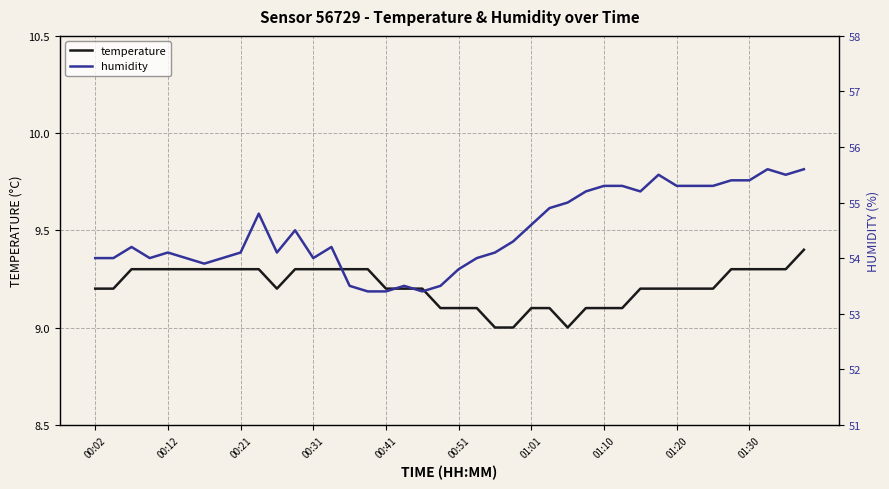

The value of temperature at 00:41 is 9.2. True or false?

True